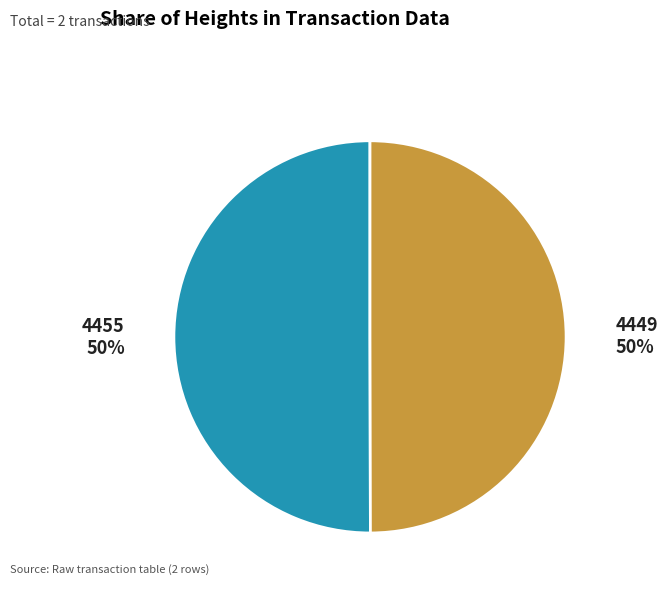

To the nearest percent, what is the average slice percentage?

50%